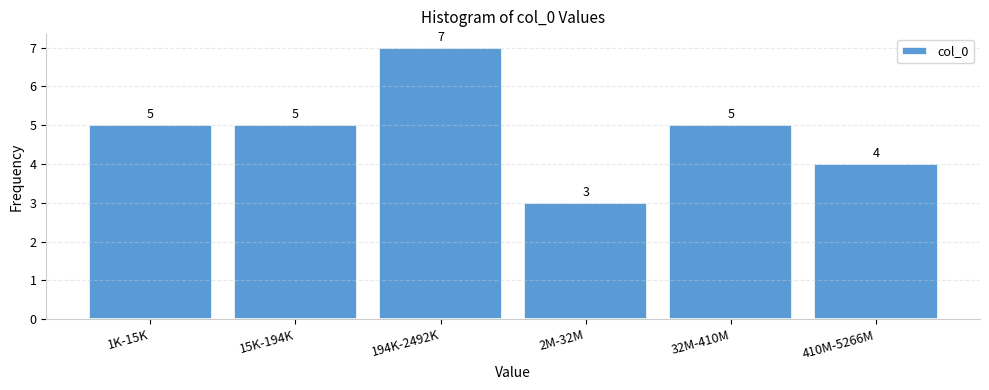

Reading left to right, what are all the values shown in this chart?

1K-15K=5	15K-194K=5	194K-2492K=7	2M-32M=3	32M-410M=5	410M-5266M=4